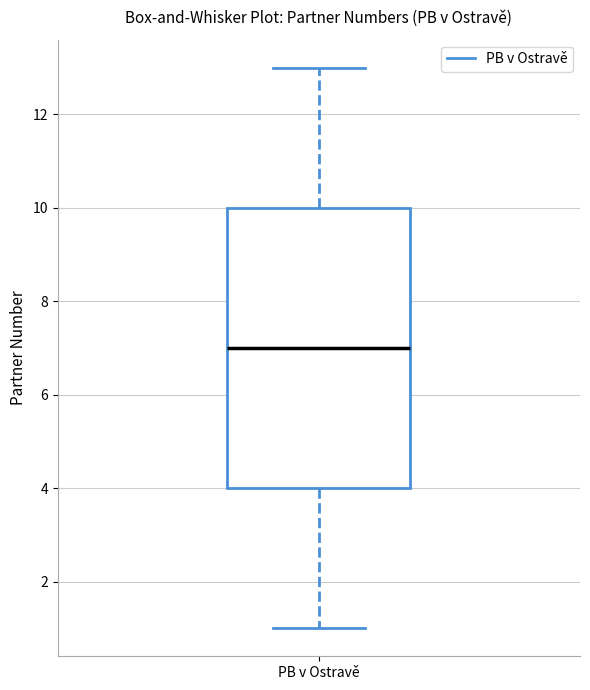

Read this box plot against the y-axis: the position of the median line, the range covered by the box, and the ends of both whiskers. The values are not printed on the chart, so give them approximately, as read against the axis.

median 7, box 4 to 10, whiskers 1 to 13